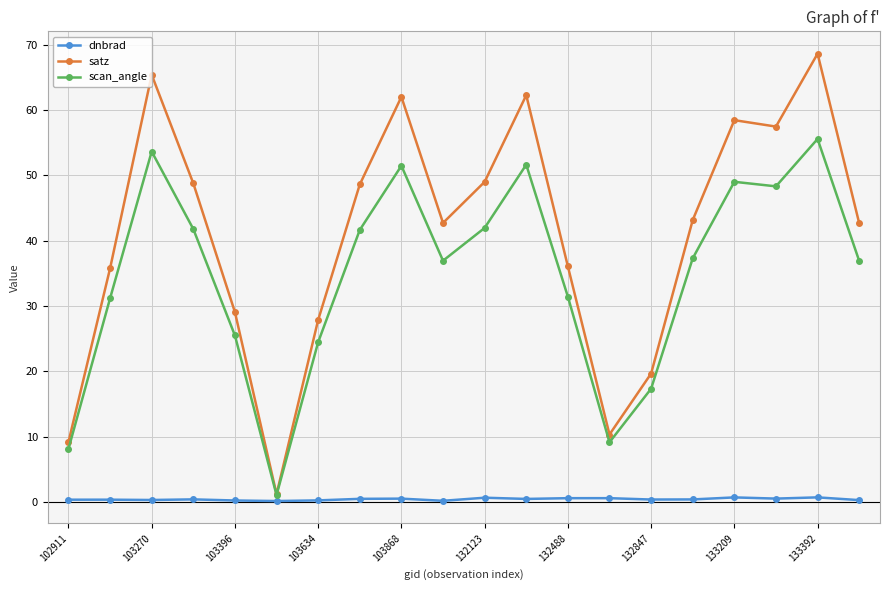

True or false: dnbrad and scan_angle intersect in this chart.

False